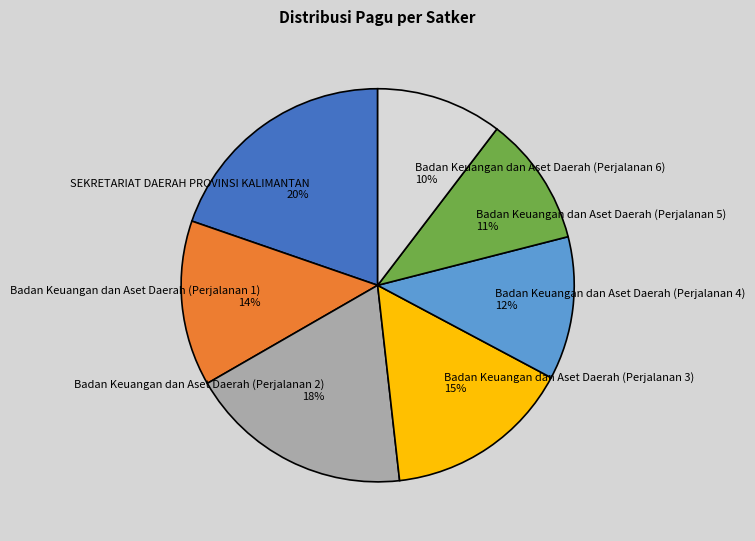

To the nearest percent, what is the average slice percentage?

14%